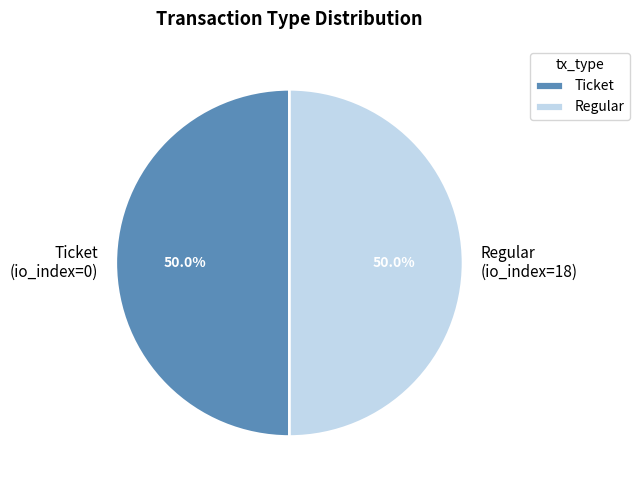

Approximately how many times larger is the value at Regular compared to Ticket?

1.0